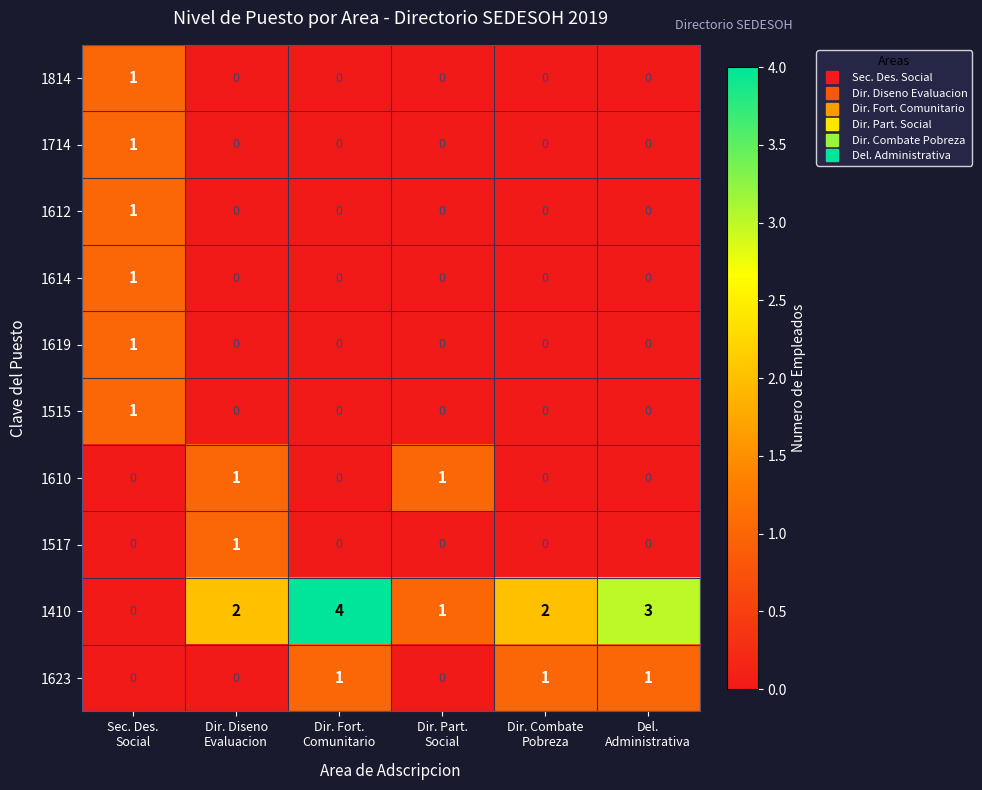

What is the greatest value displayed?

4